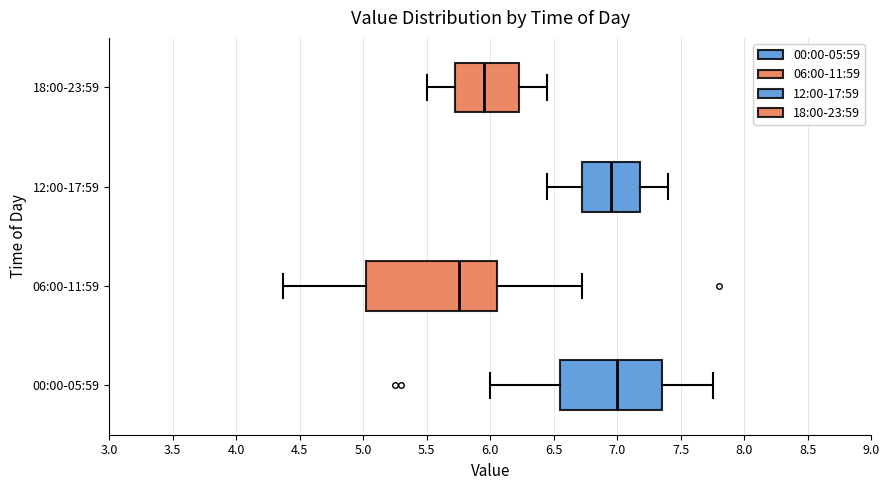

Which box is the widest, from its left edge to its right edge?

06:00-11:59